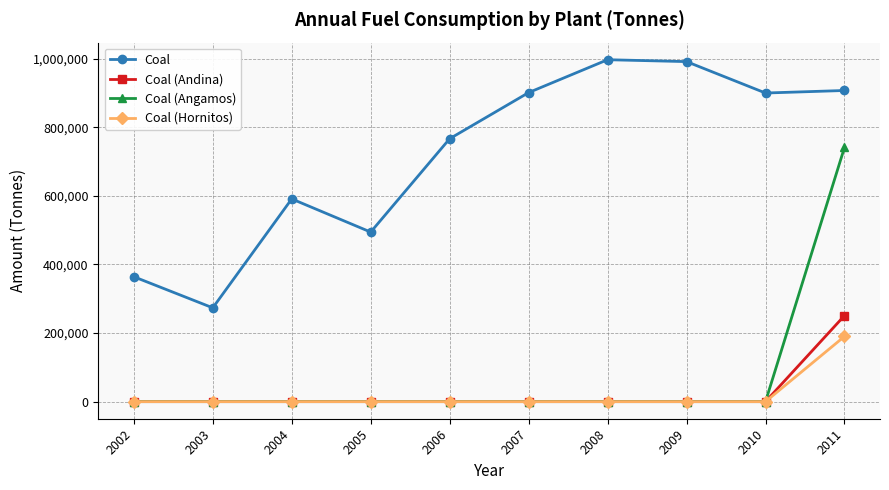

Rank the series by their maximum value, from lowest to highest.

Coal (Hornitos), Coal (Andina), Coal (Angamos), Coal